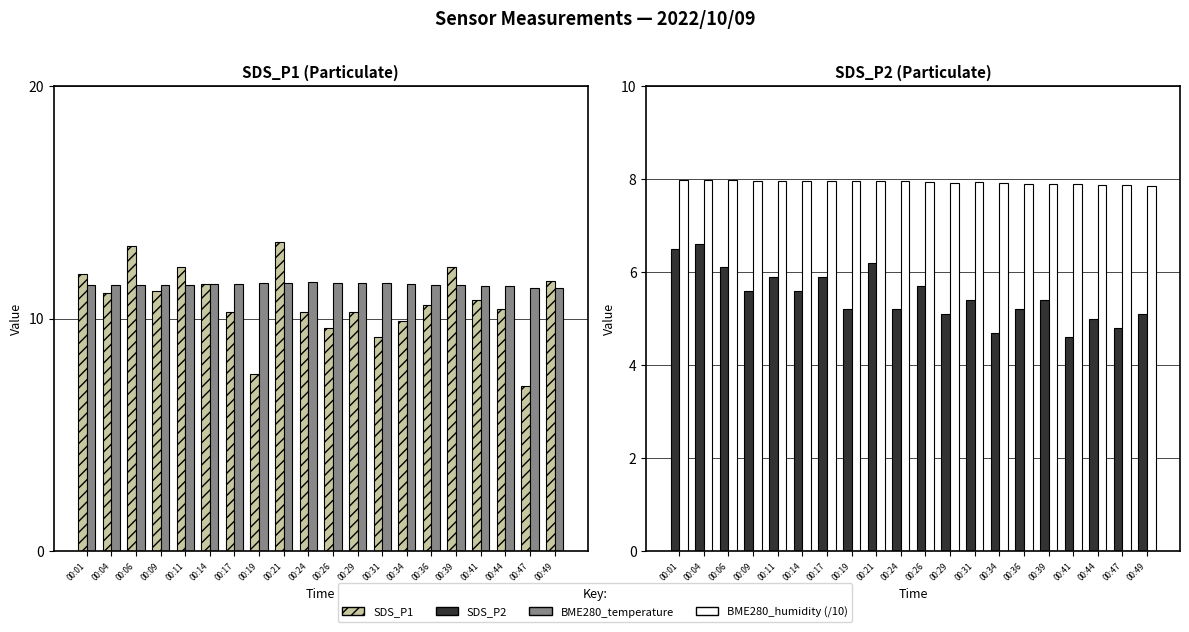

The value of SDS_P1 at 00:29 is 3.2. True or false?

False